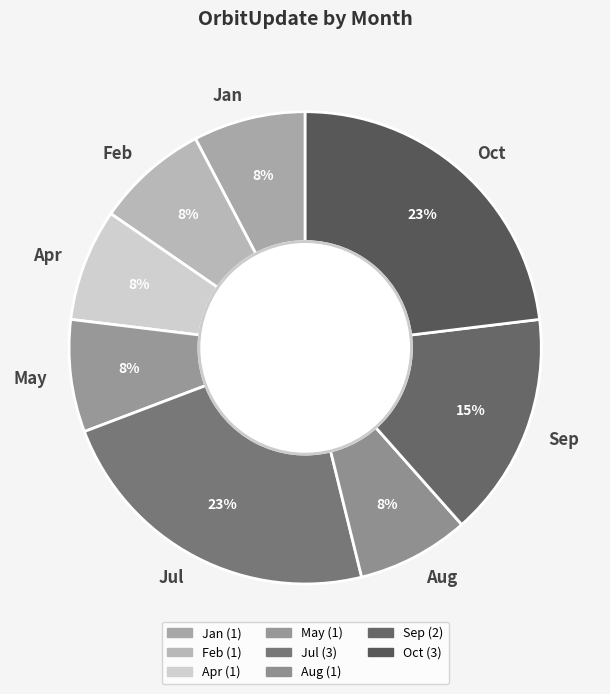

How many segments does this pie chart have?

8